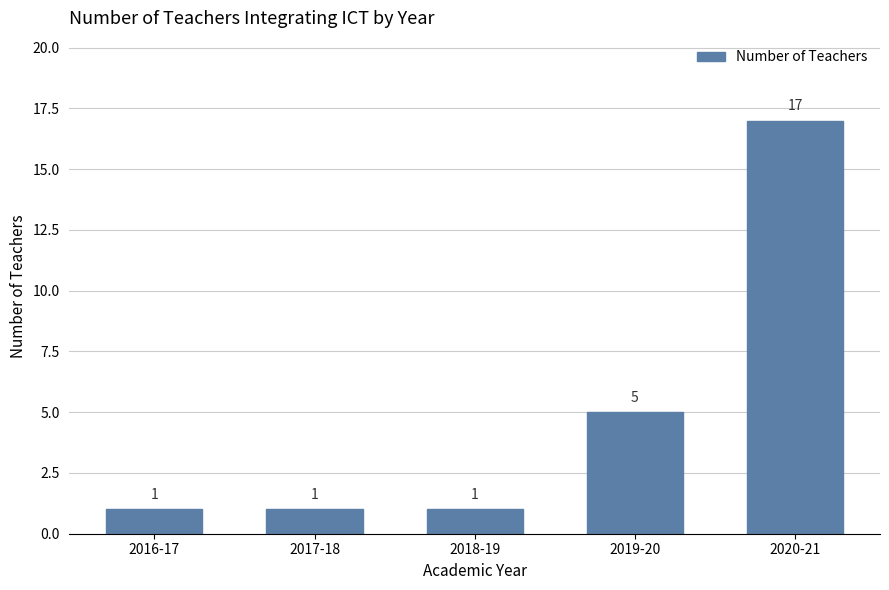

Reading left to right, transcribe all the data shown in this chart.

2016-17=1	2017-18=1	2018-19=1	2019-20=5	2020-21=17